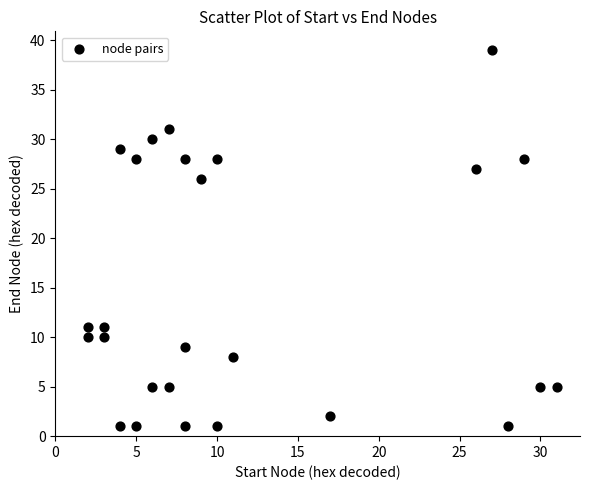

What Y value in the scatter plot is closest to 20?

26